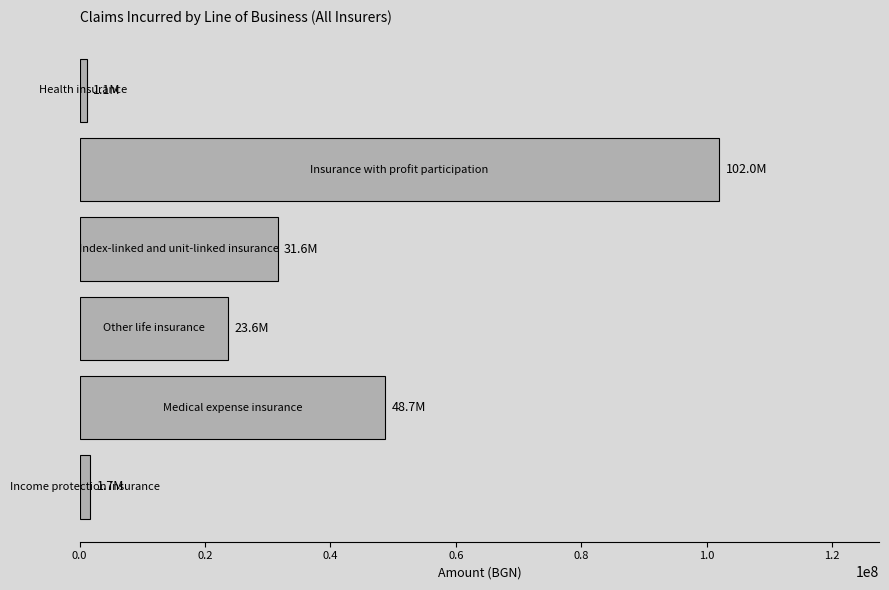

What is the difference between the maximum and minimum values?

100872143.0